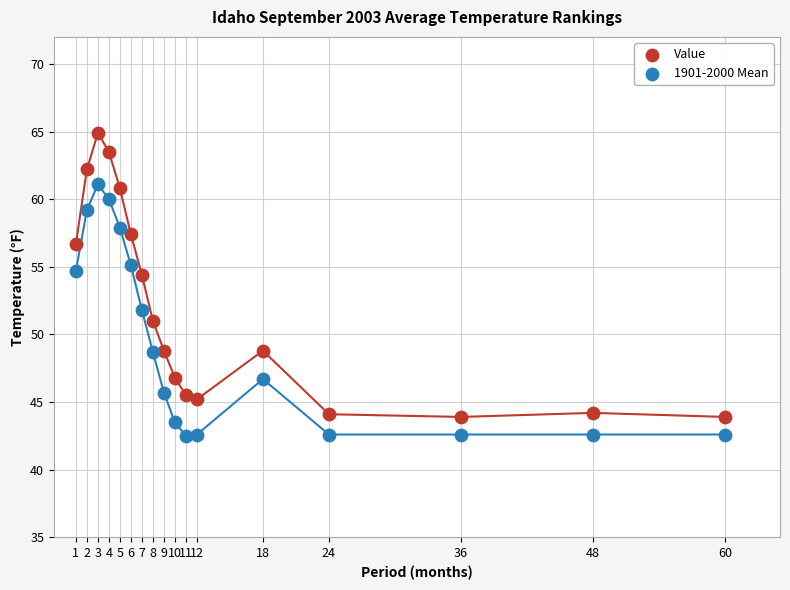

What are all the series names shown in the legend?

Value, 1901-2000 Mean